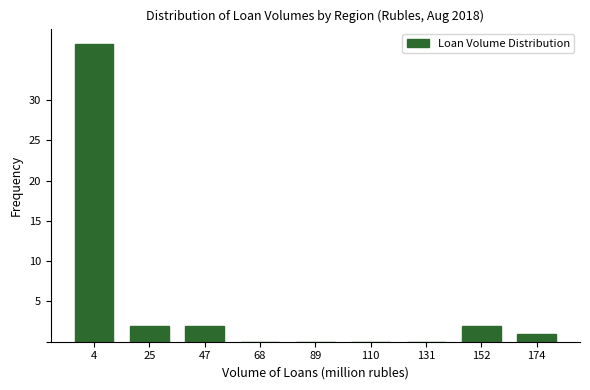

Reading left to right, transcribe all the data shown in this chart.

4=37	25=2	47=2	68=0	89=0	110=0	131=0	152=2	174=1